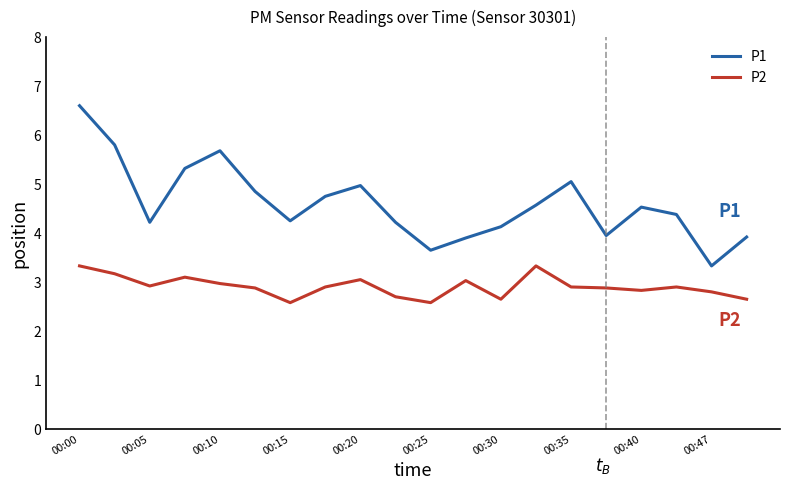

Which series has the largest total across all categories?

P1